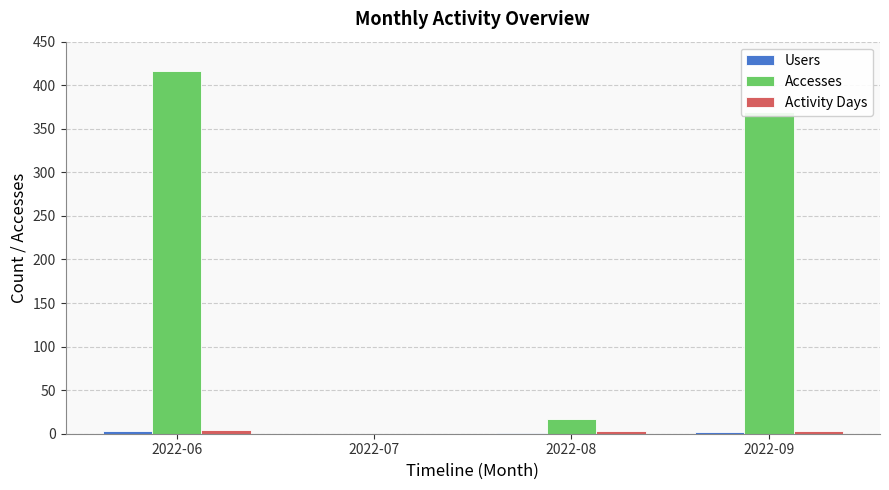

At which category is the sum across all series the highest?

2022-06